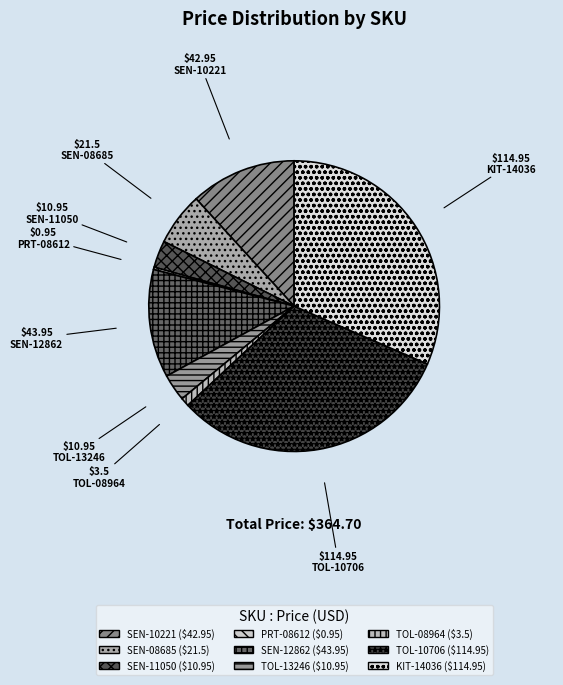

True or false: PRT-08612 accounts for 1% of the total.

False